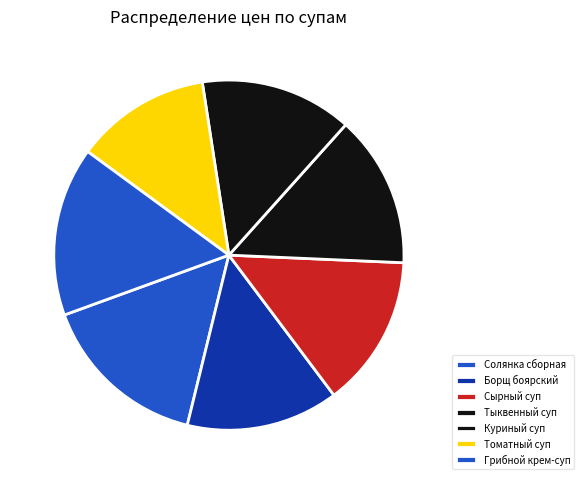

How many slices are in this pie chart?

7